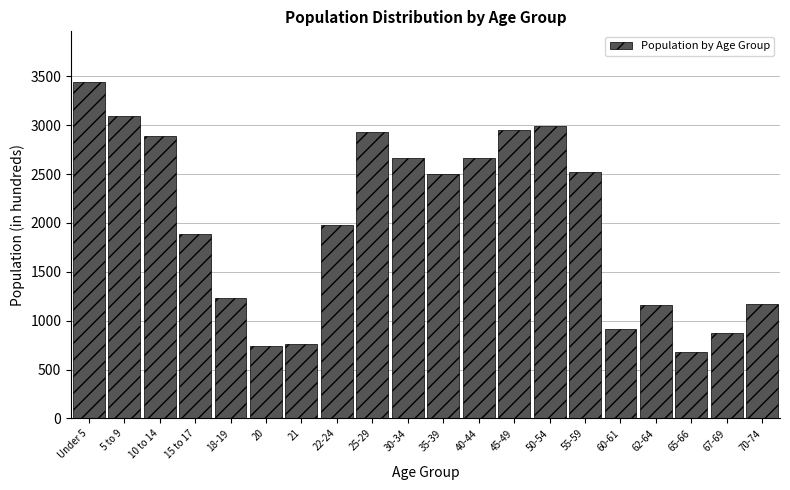

The value at 21 is 274. True or false?

False